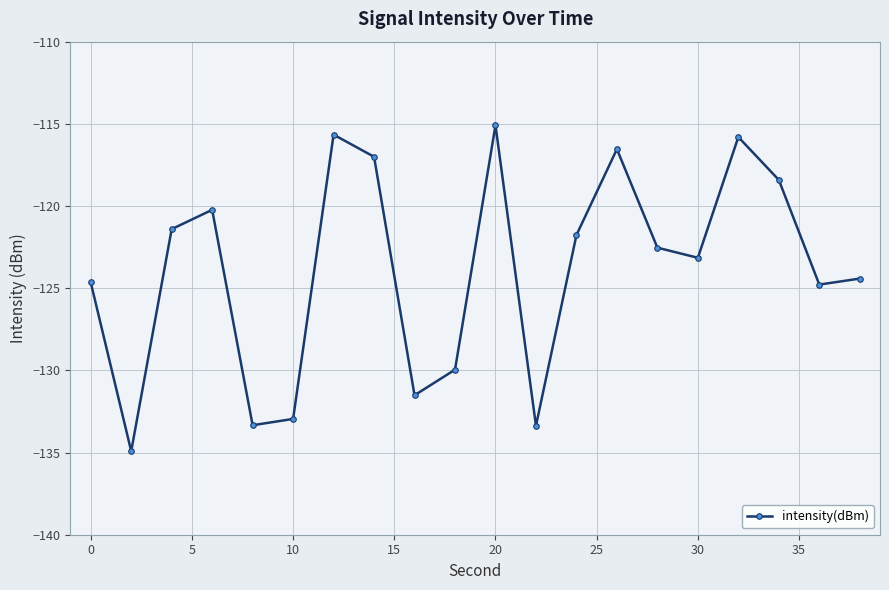

How many interior local peaks (higher than both neighbors) does the data have?

5